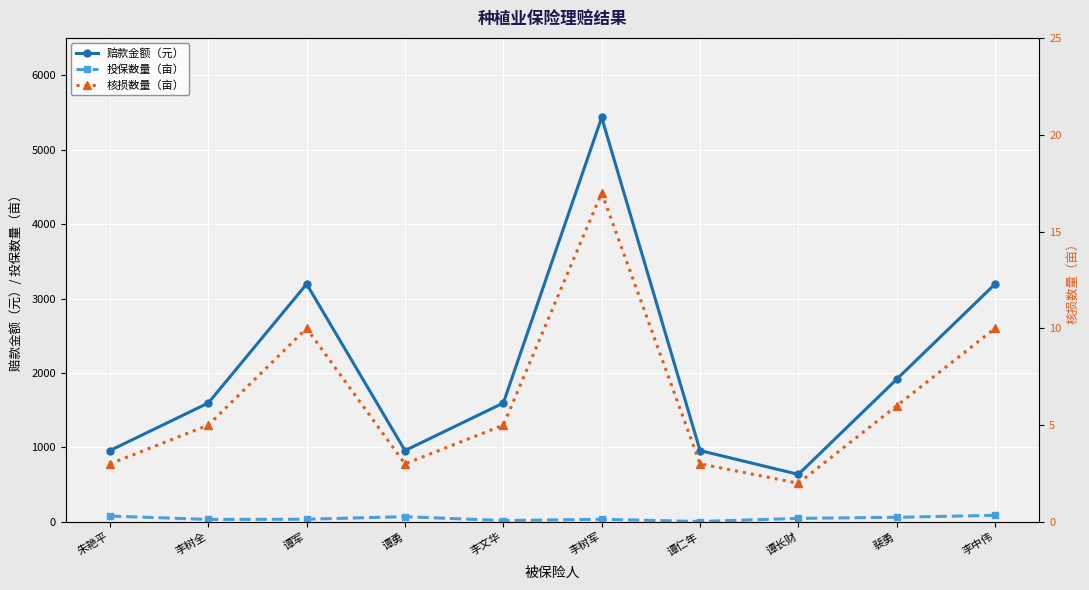

What are all the series names shown in the legend?

赔款金额（元）, 投保数量（亩）, 核损数量（亩）